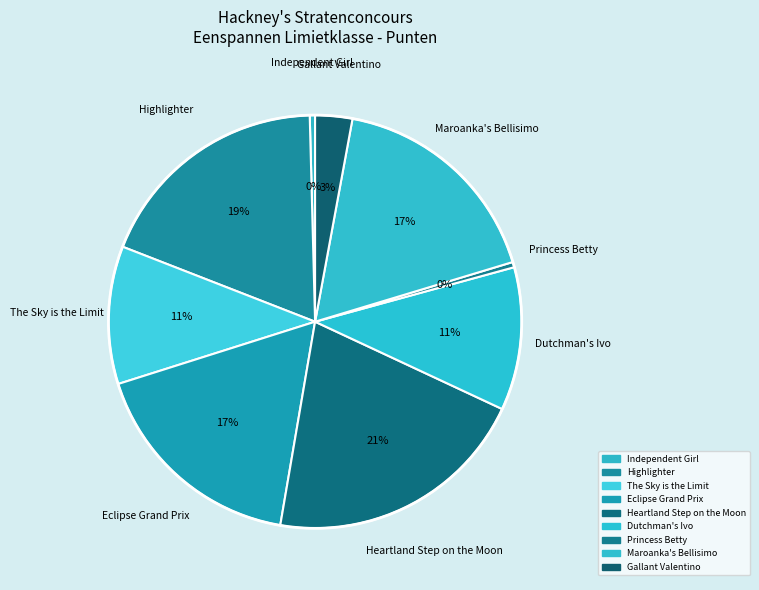

Does Princess Betty represent more than half of the total?

No